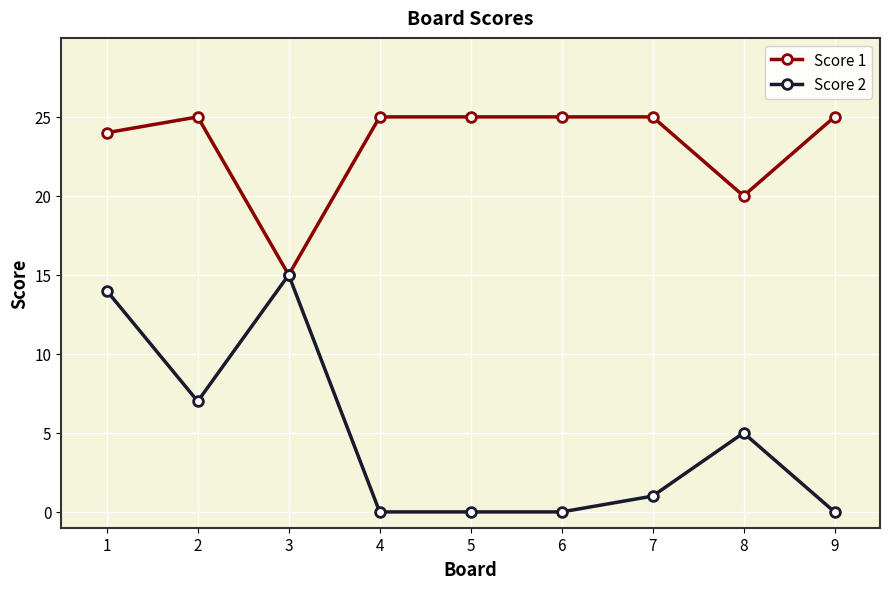

Reading left to right, what are all the values shown in this chart?

Score 1: 24	25	15	25	25	25	25	20	25
Score 2: 14	7	15	0	0	0	1	5	0